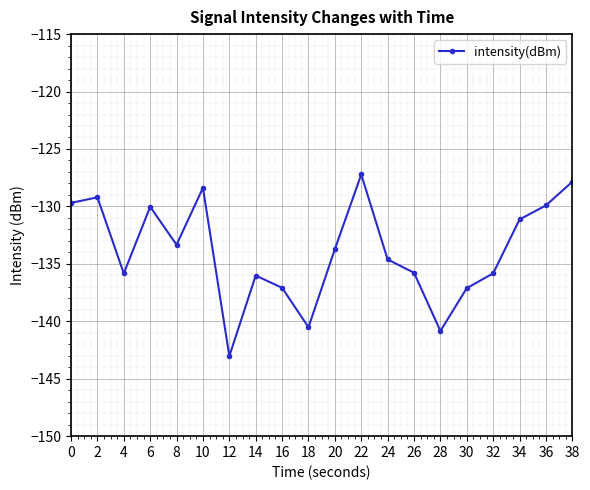

What is the value of the 10th point from the left?

-140.5